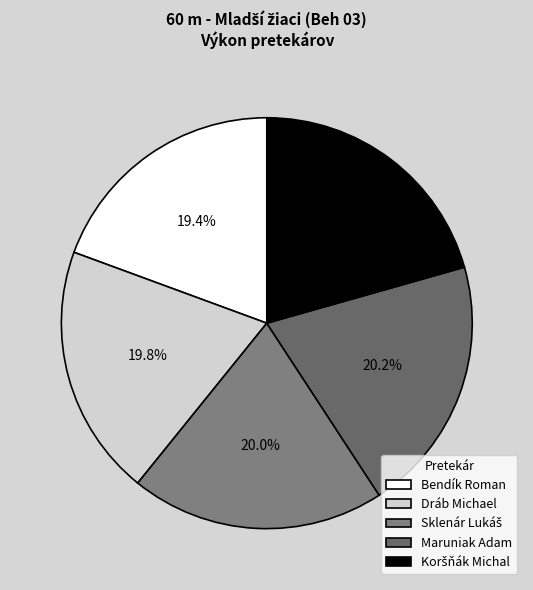

How many slices are in this pie chart?

5